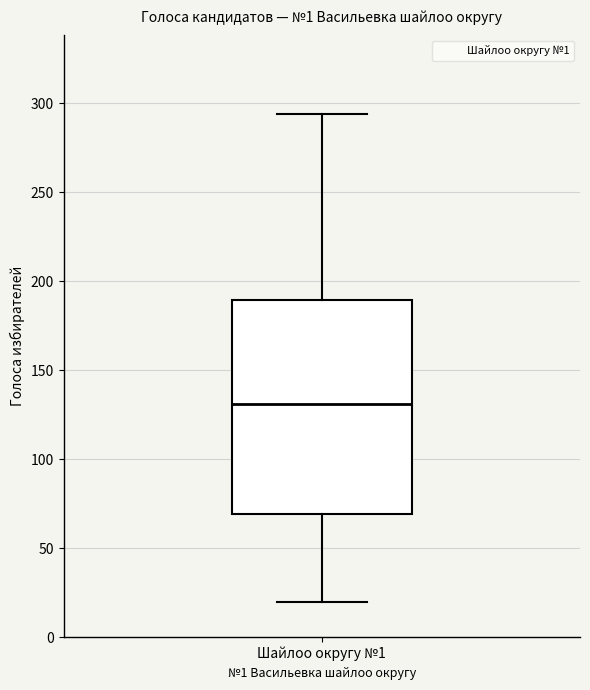

Where is the upper edge of the box for Шайлоо округу №1 on the y-axis? The values are not printed on the chart, so give them approximately, as read against the axis.

190